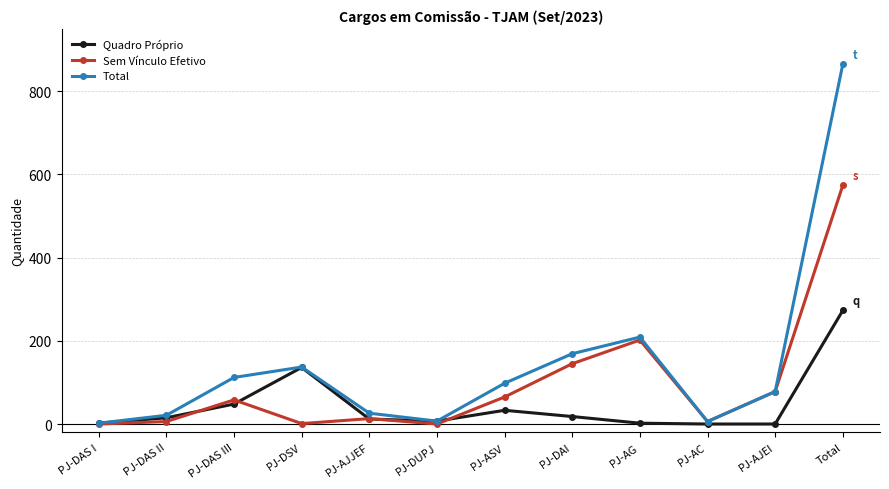

What is the difference between the maximum and minimum values in the Quadro Próprio series?

273